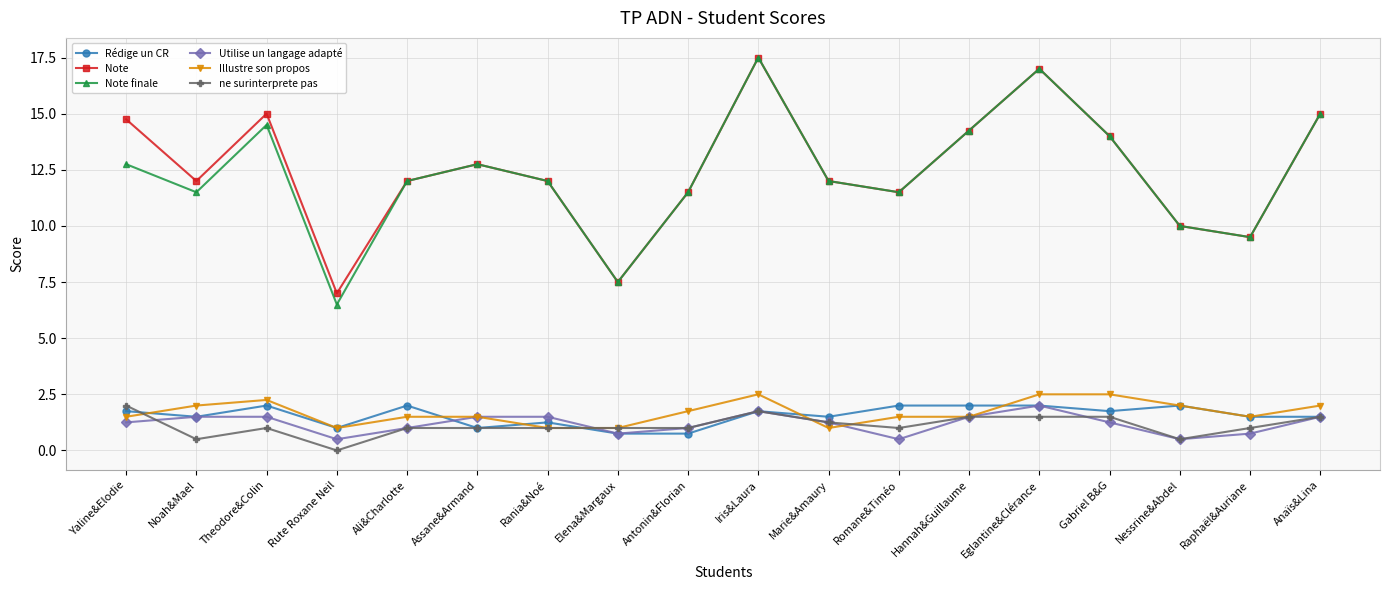

Where is the first local maximum for ne surinterprete pas?

Theodore&Colin